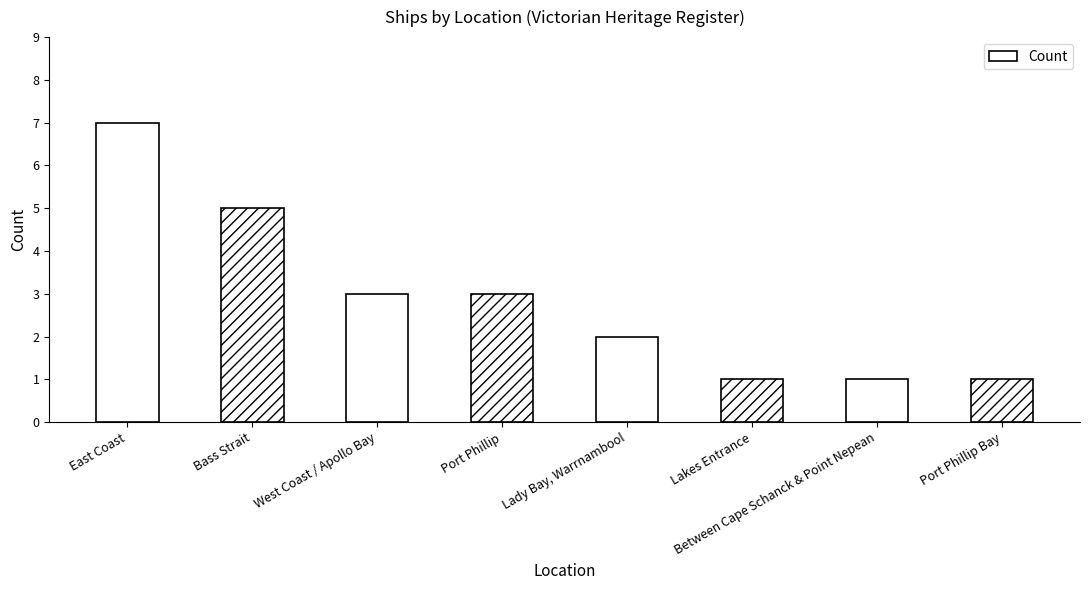

What is the sum of all values?

23